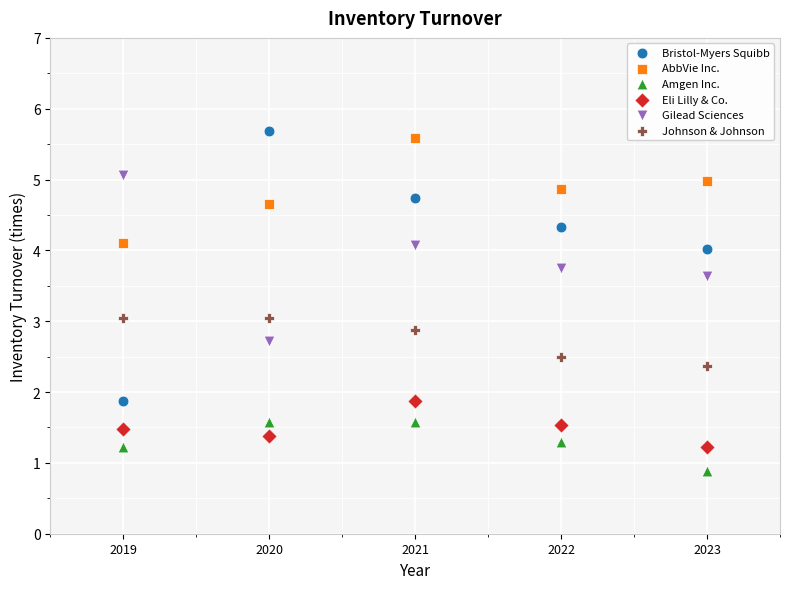

Across all data points, what is the range of Y values (max minus min)?

4.8